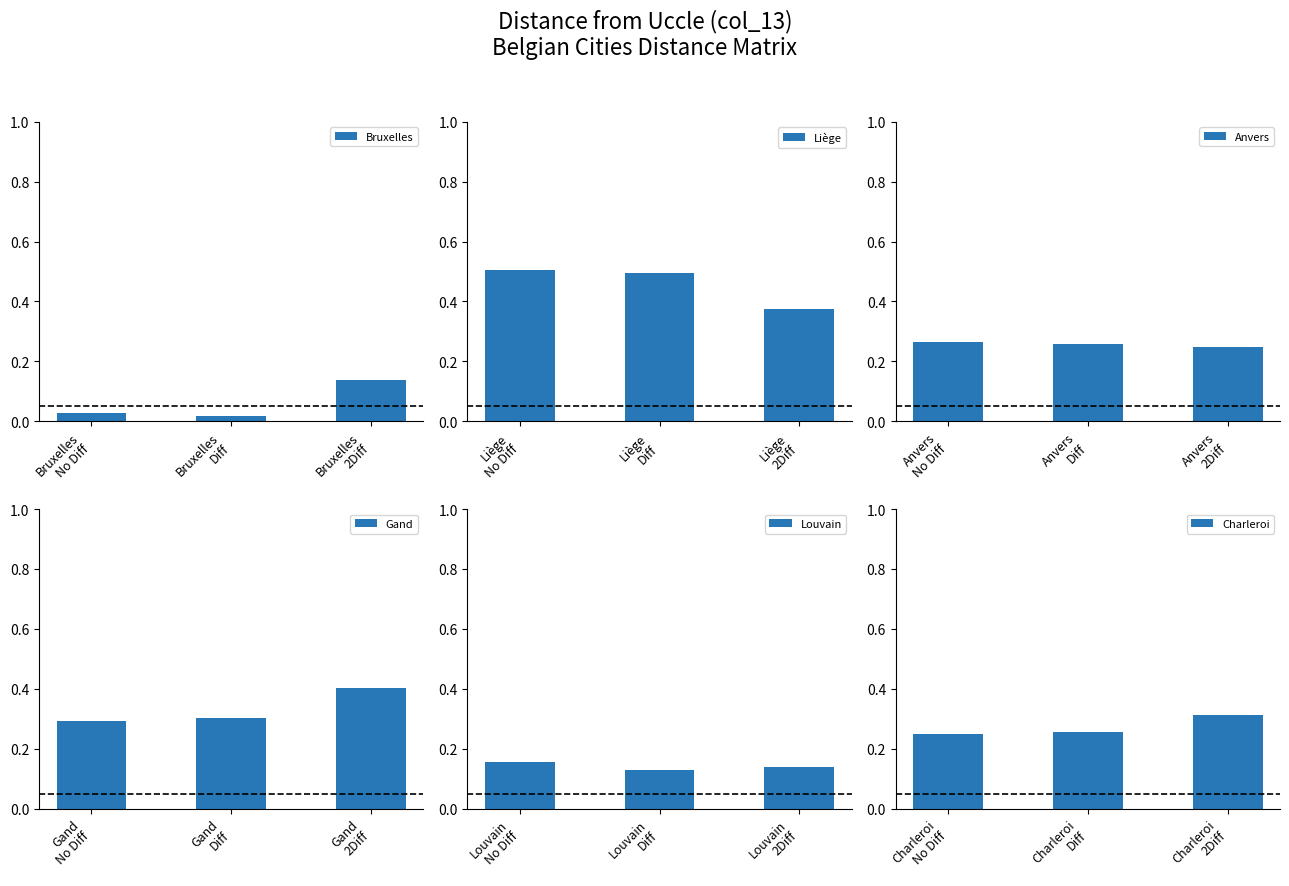

Rank the series by their maximum value, from highest to lowest.

Liège, Gand, Charleroi, Anvers, Louvain, Bruxelles